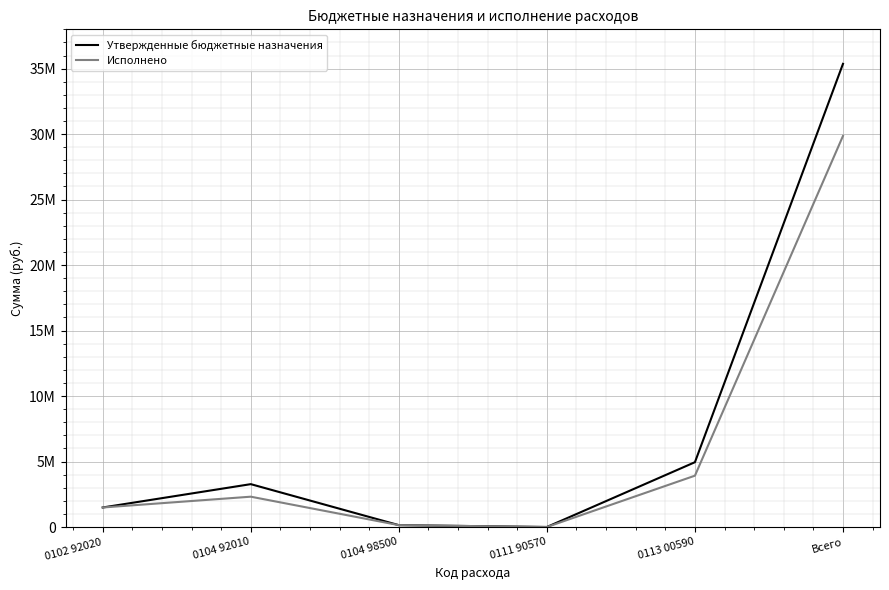

At which label is Утвержденные бюджетные назначения closest to 17683679?

0113 00590